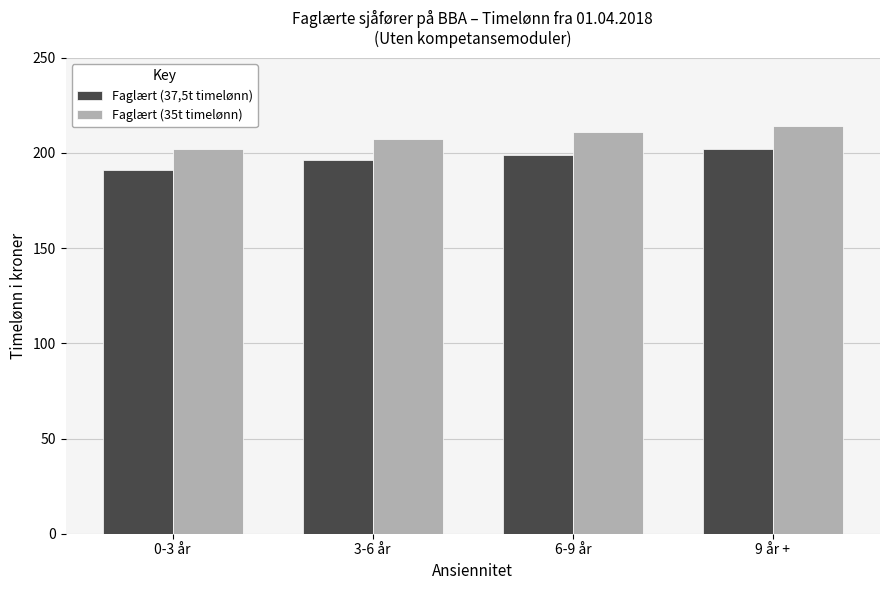

The Faglært (37,5t timelønn) series shows 283.2 at 3-6 år. True or false?

False